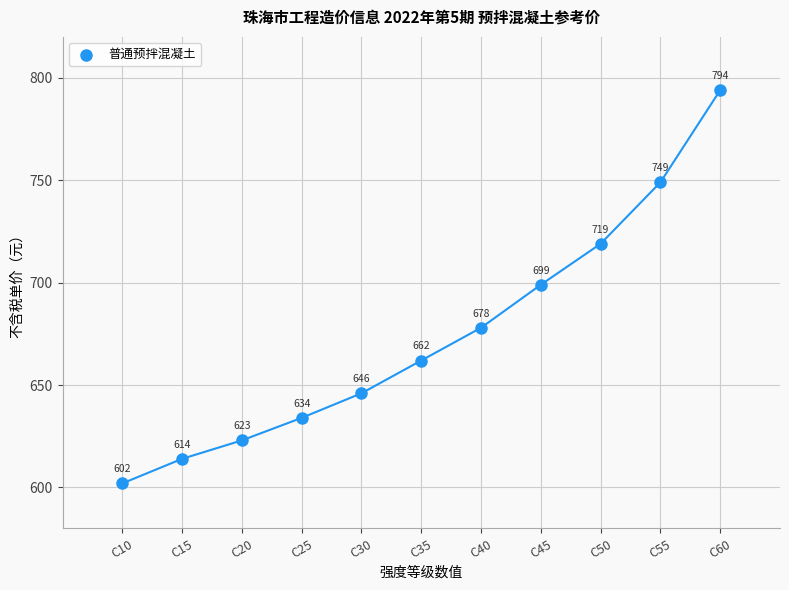

What Y value in the scatter plot is closest to 698?

699